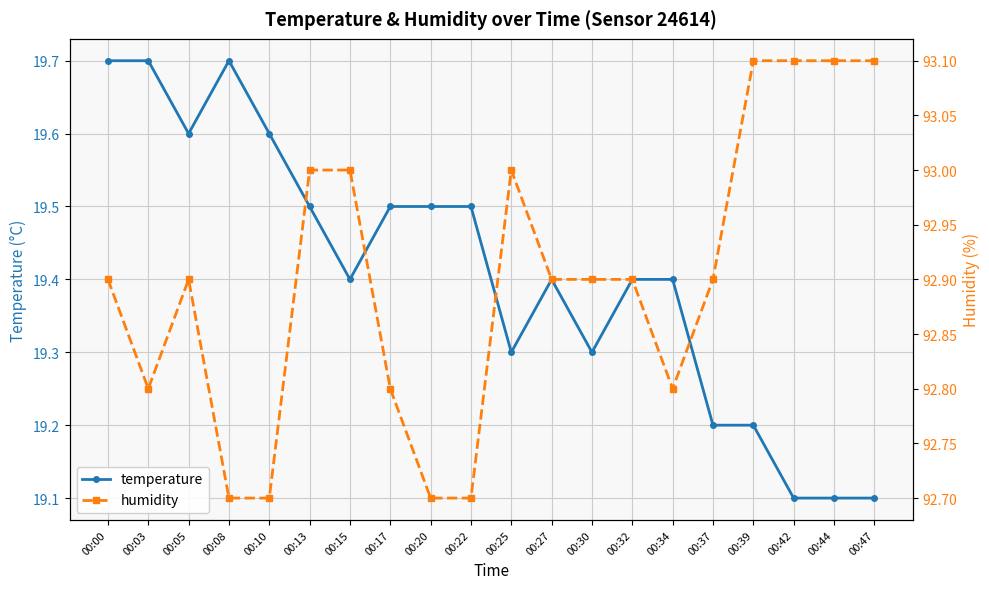

What is the difference between the highest and lowest values at 00:10?

73.1